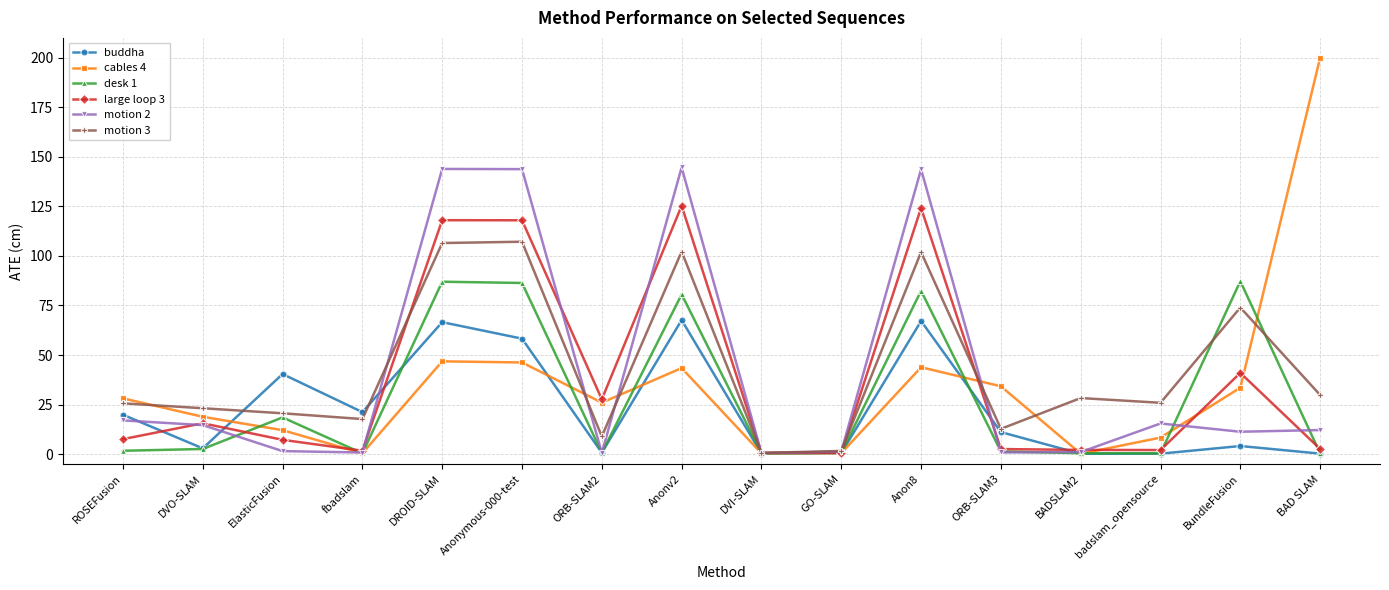

Does the chart have visible grid lines?

Yes